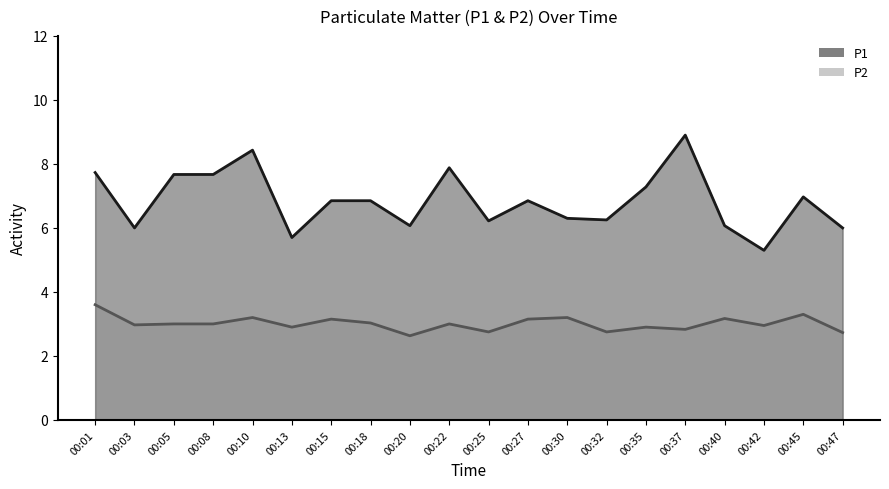

Which label corresponds to the largest value in the chart?

00:37